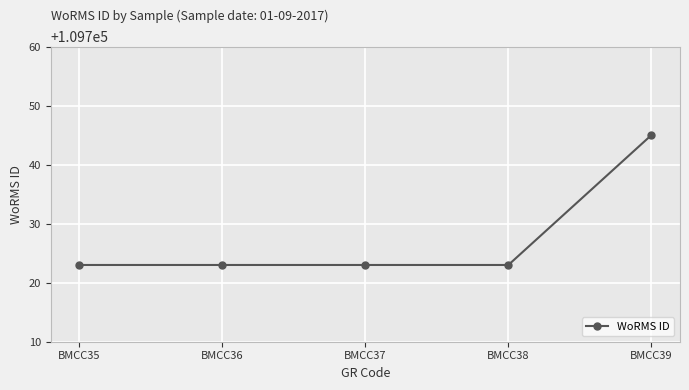

What is the difference between the maximum and second lowest values?

22